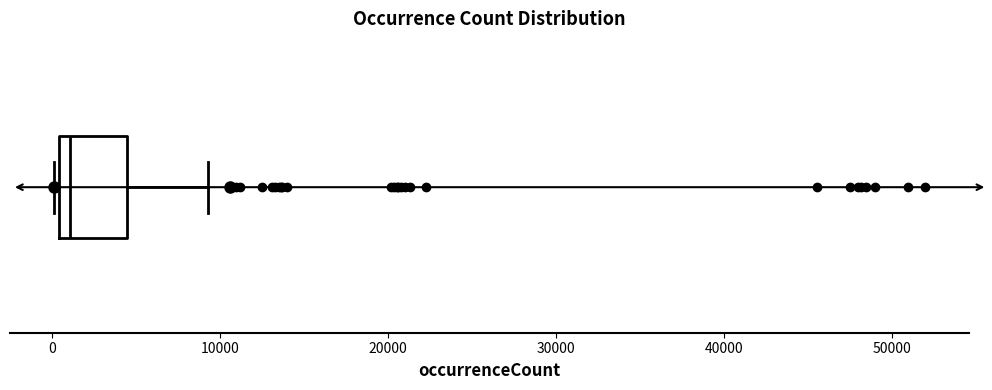

Transcribe this box plot: give where the median line is, the range the box spans, and where the two whiskers end, as read against the x-axis. The values are not printed on the chart, so give them approximately, as read against the axis.

median 1000, box 0 to 5000, whiskers 0 (just left of the box's left edge) to 9000